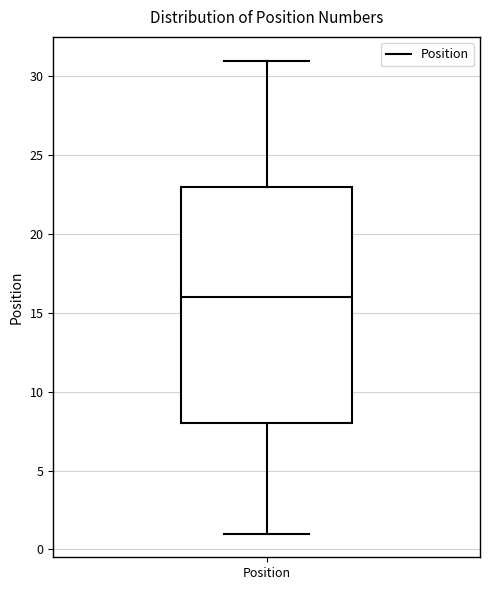

Where does the lower whisker of the box for Position end on the y-axis? The values are not printed on the chart, so give them approximately, as read against the axis.

1